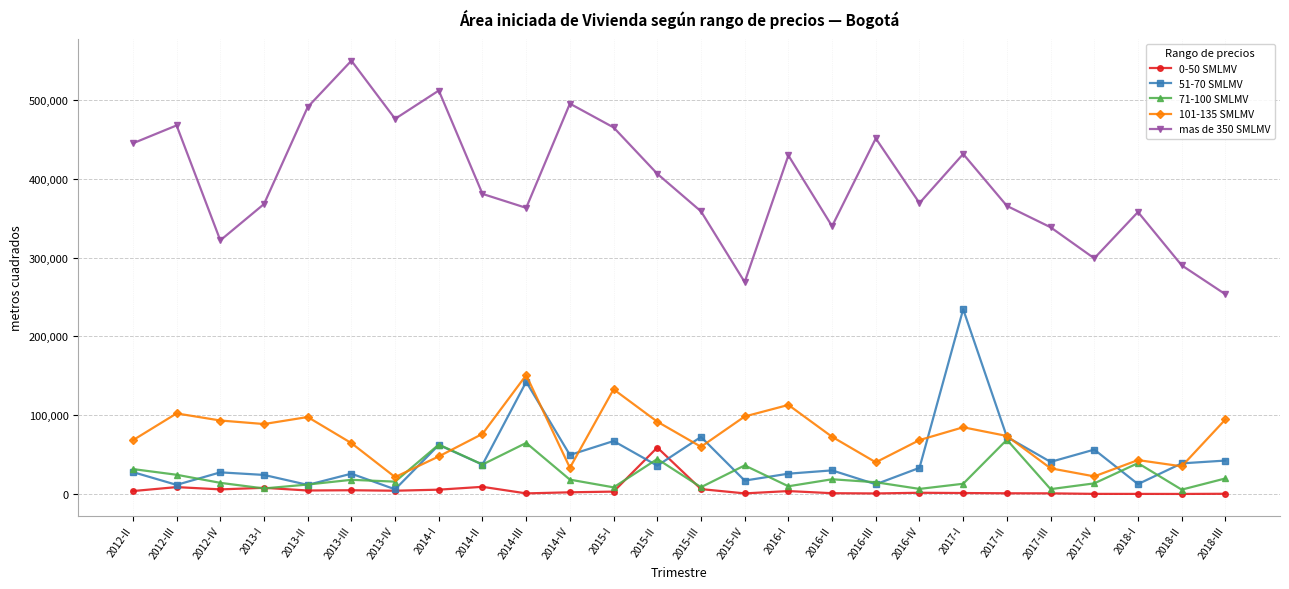

True or false: mas de 350 SMLMV and 0-50 SMLMV intersect in this chart.

False